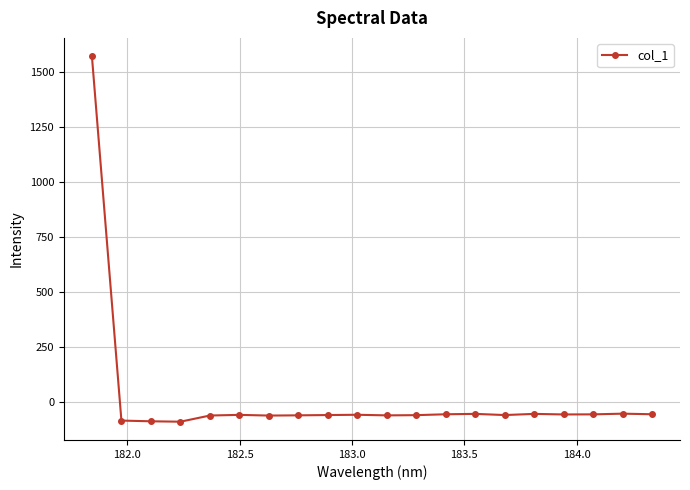

What is the value of the 9th point from the left?

-60.4